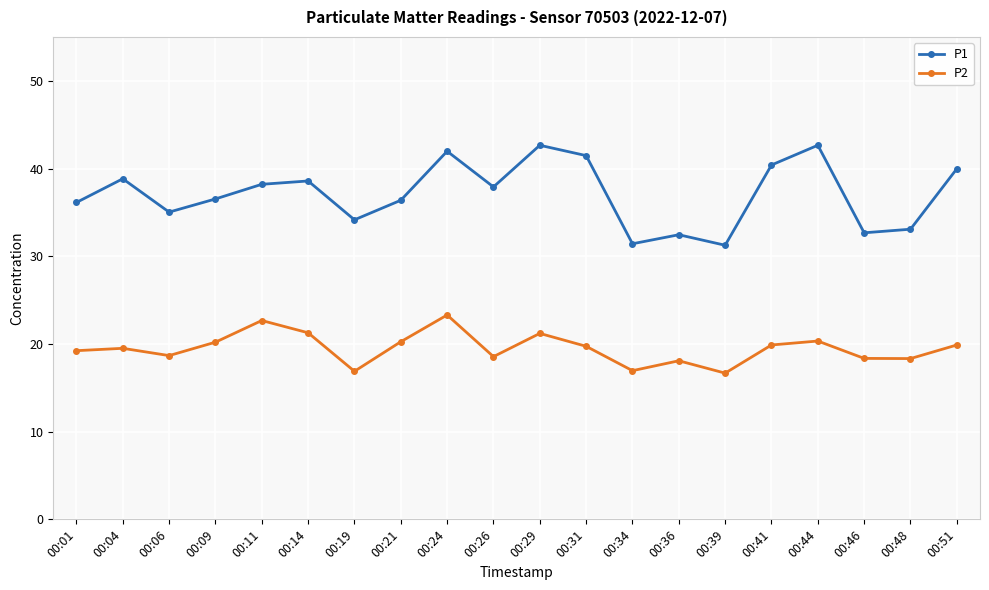

What is the average value of the P2 series?

19.5